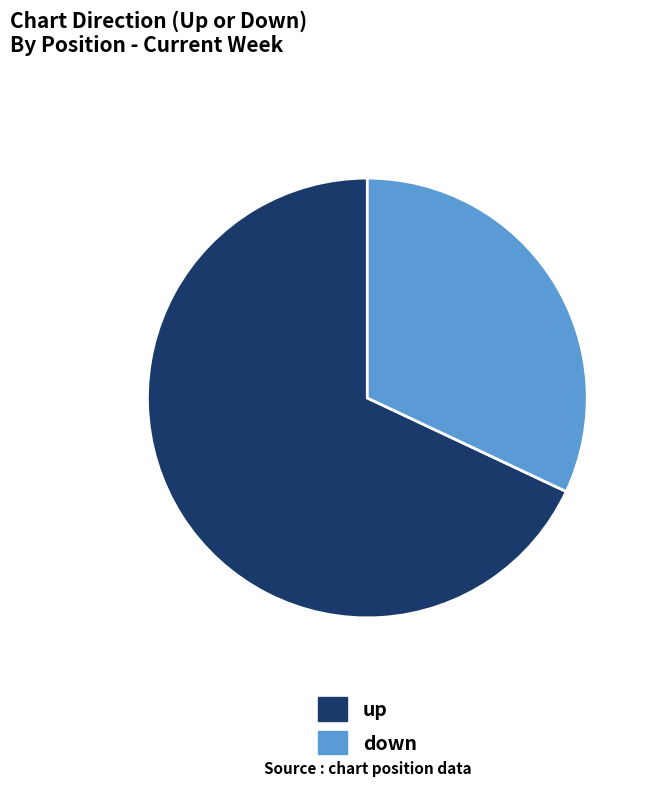

Between down and up, which is larger?

up